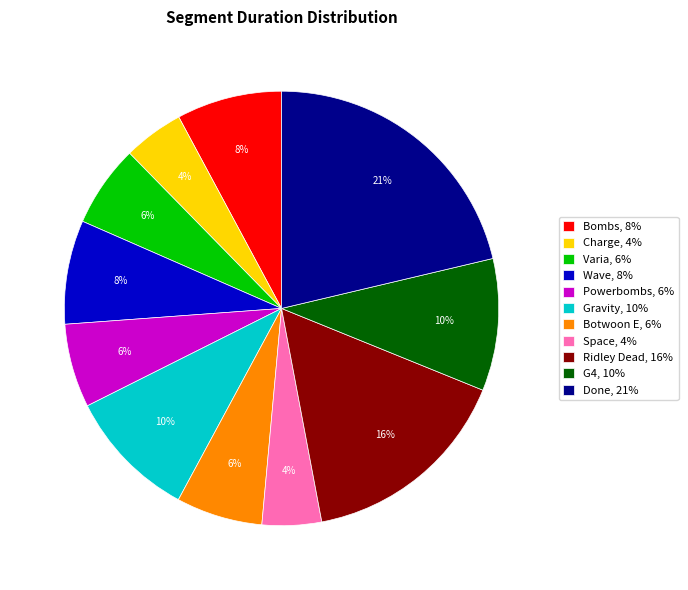

To the nearest percent, what is the average slice percentage?

9%